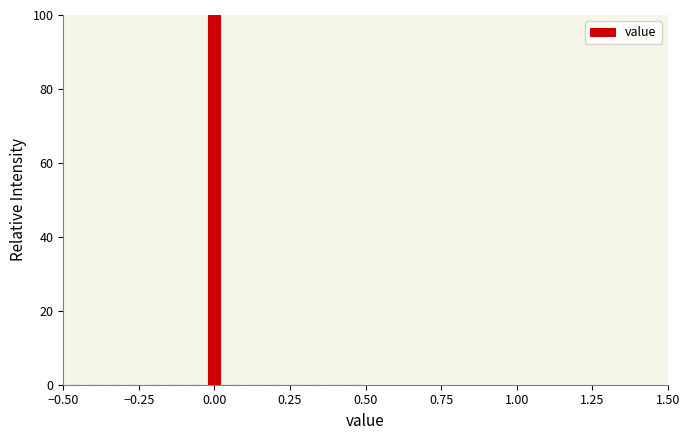

Read against the x-axis, roughly where is the centre of the tallest bar?

0.00